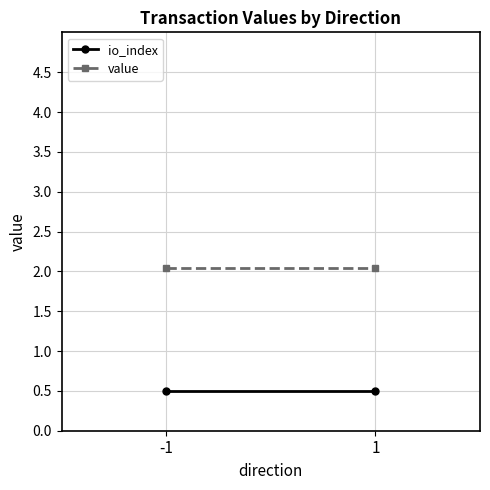

What is the sum of all io_index values?

1.0